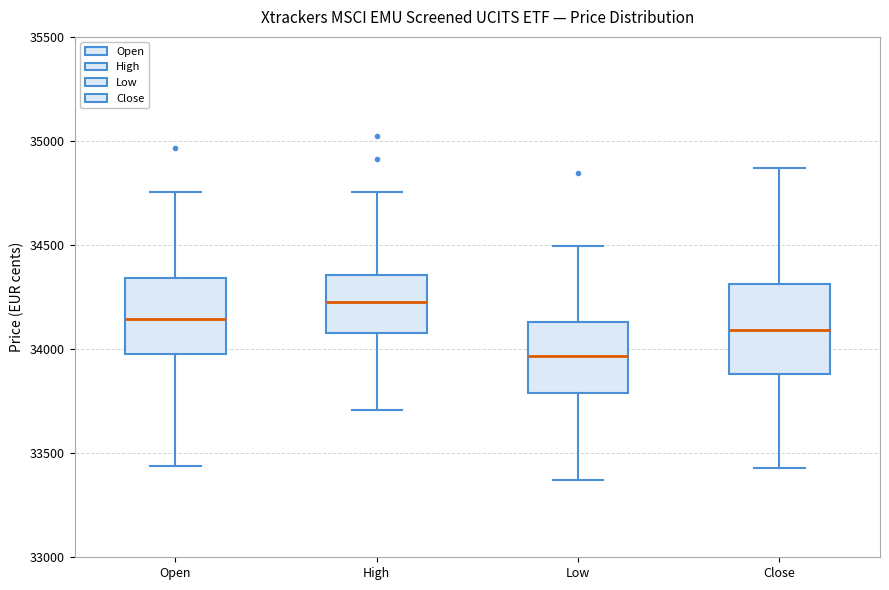

Which box has the lowest median line?

Low